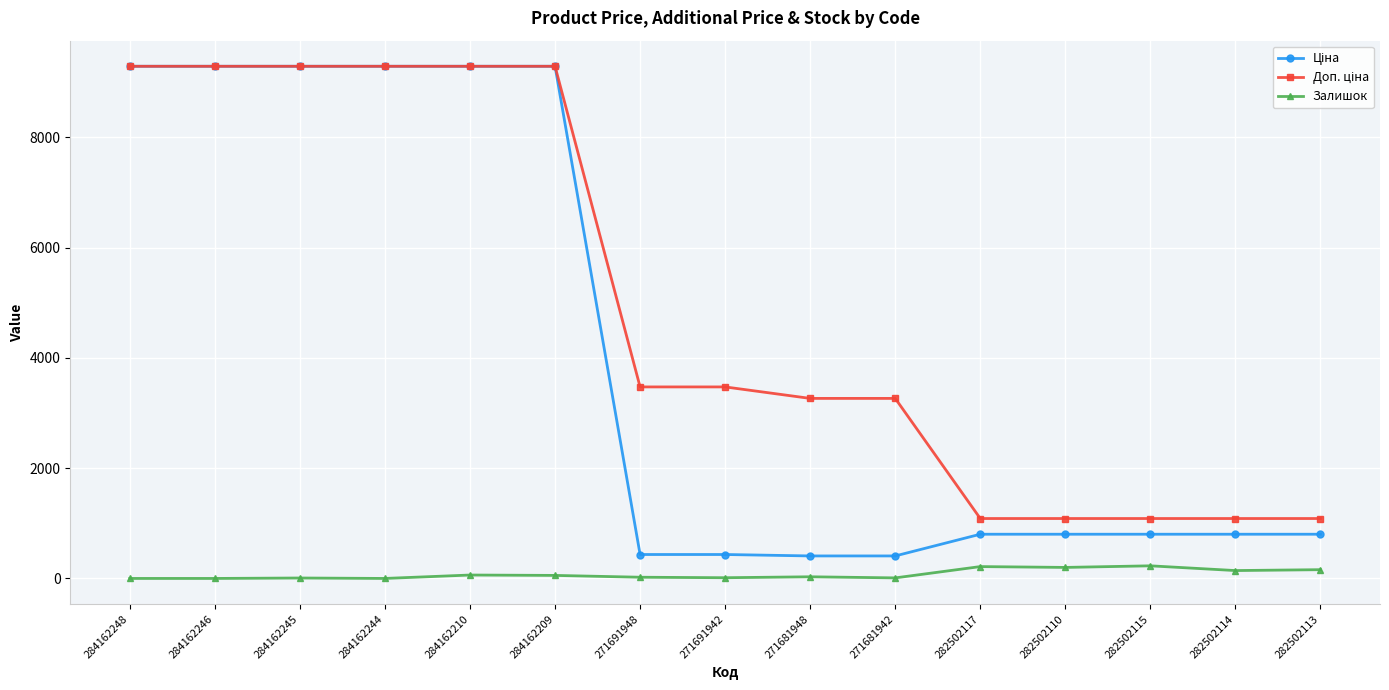

Is this an area chart (filled region under the line)?

No